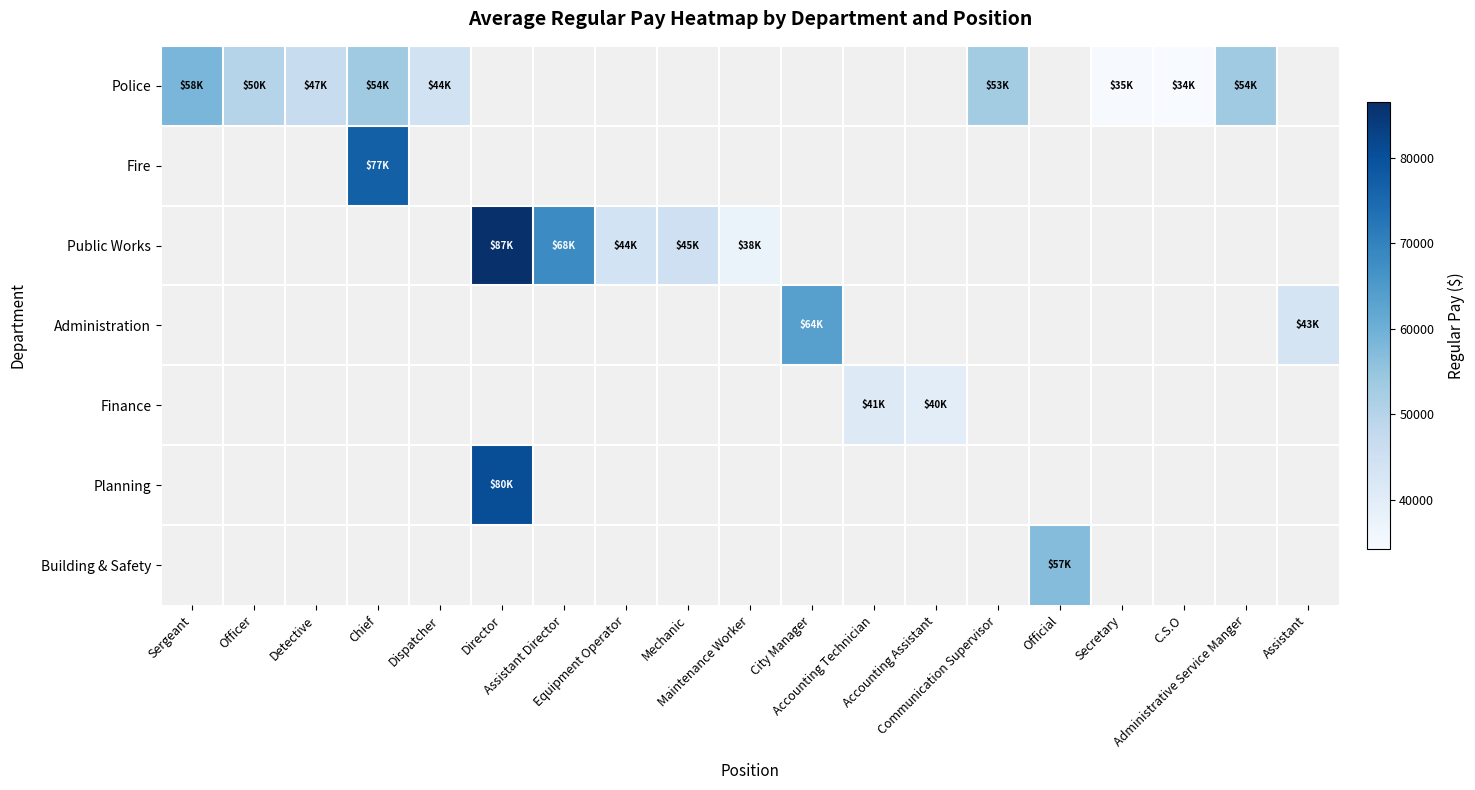

What is the spread (max minus min) of values at Assistant?

43408